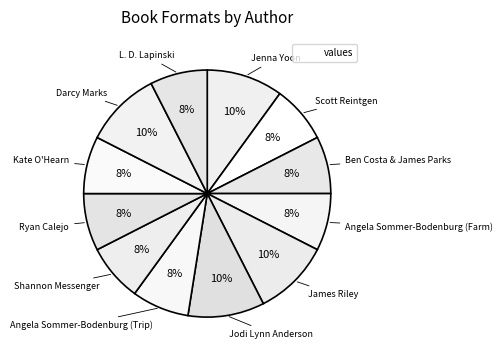

Rank the categories by value from lowest to highest.

Scott Reintgen, Ben Costa & James Parks, Angela Sommer-Bodenburg (Farm), Angela Sommer-Bodenburg (Trip), Shannon Messenger, Ryan Calejo, Kate O'Hearn, L. D. Lapinski, Jenna Yoon, James Riley, Jodi Lynn Anderson, Darcy Marks